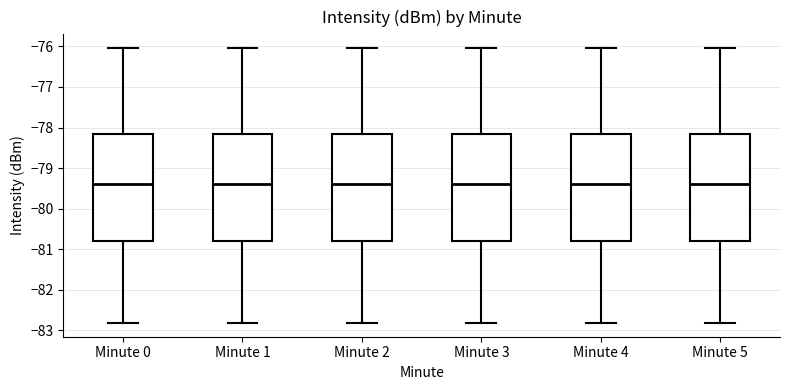

Reading left to right, read every box against the y-axis: the position of its median line, the range the box covers, and the ends of its whiskers. The values are not printed on the chart, so give them approximately, as read against the axis.

Minute 0: median -79.4, box -80.8 to -78.2, whiskers -82.8 to -76.0
Minute 1: median -79.4, box -80.8 to -78.2, whiskers -82.8 to -76.0
Minute 2: median -79.4, box -80.8 to -78.2, whiskers -82.8 to -76.0
Minute 3: median -79.4, box -80.8 to -78.2, whiskers -82.8 to -76.0
Minute 4: median -79.4, box -80.8 to -78.2, whiskers -82.8 to -76.0
Minute 5: median -79.4, box -80.8 to -78.2, whiskers -82.8 to -76.0